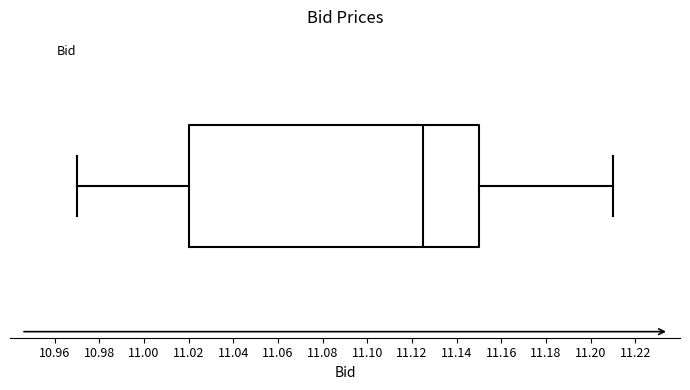

Transcribe this box plot: give where the median line is, the range the box spans, and where the two whiskers end, as read against the x-axis. The values are not printed on the chart, so give them approximately, as read against the axis.

median 11.126, box 11.020 to 11.150, whiskers 10.970 to 11.210